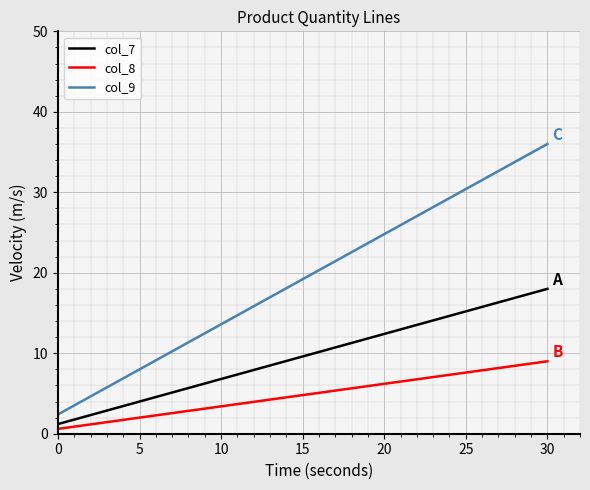

Which series has the largest total across all categories?

col_9